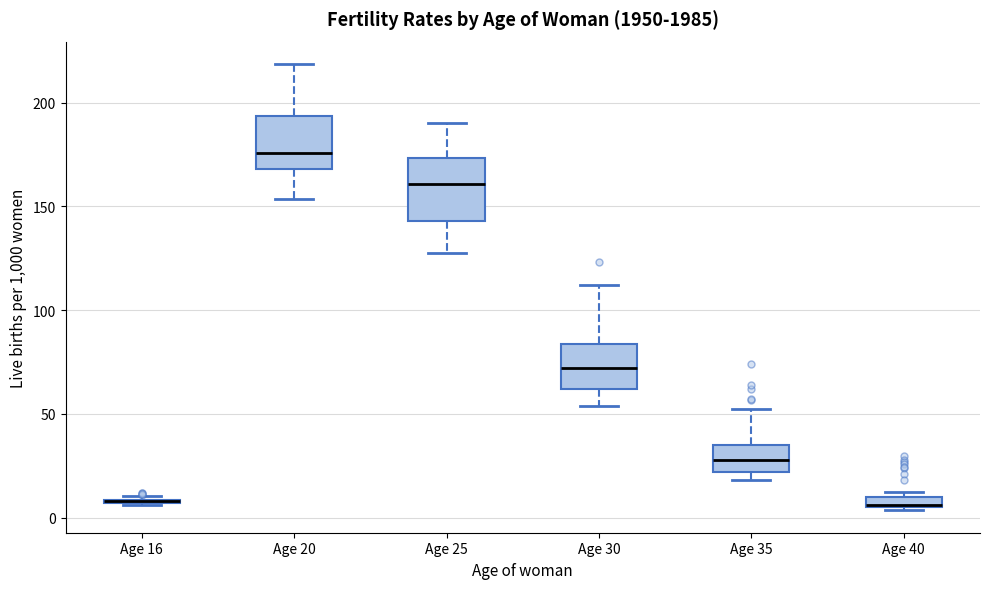

Where does the upper whisker of the box for Age 20 end on the y-axis? The values are not printed on the chart, so give them approximately, as read against the axis.

220